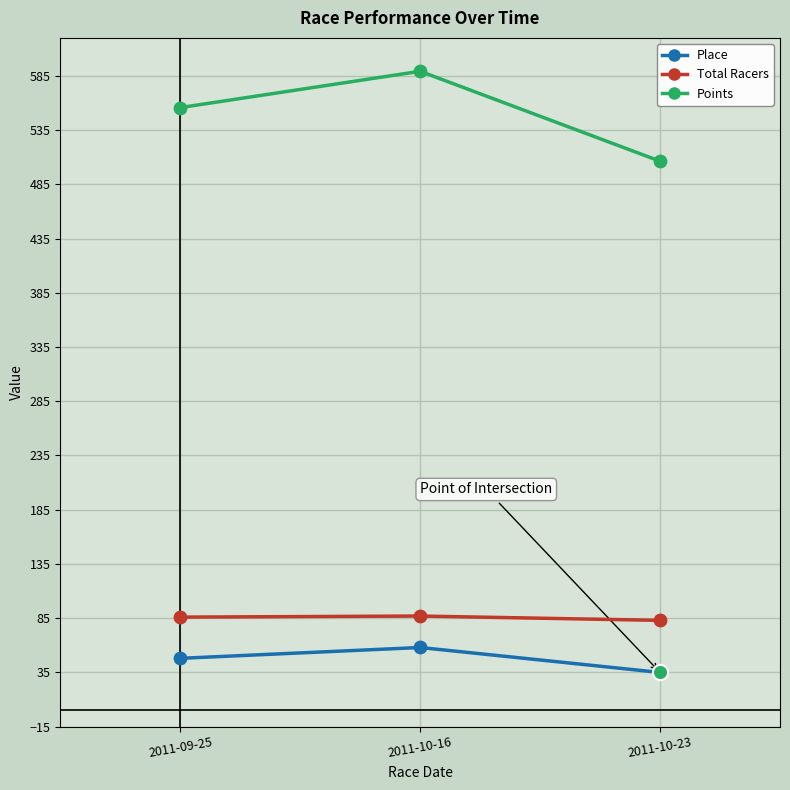

Is the value of Total Racers at 2011-10-16 greater than the value of Place at 2011-10-16?

Yes